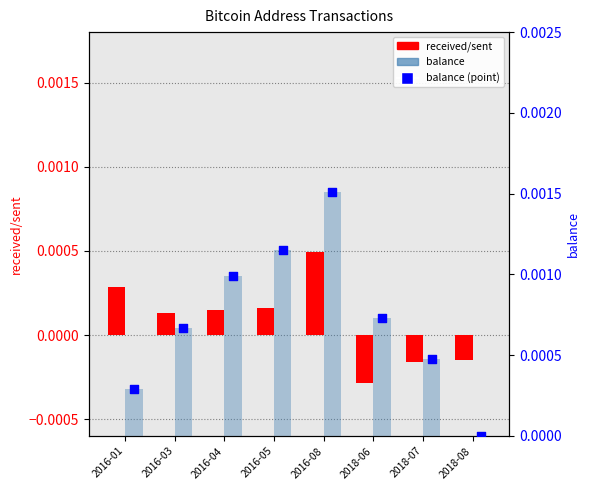

Is the value of balance (bar) at 2016-01 greater than the value of received/sent at 2016-05?

Yes